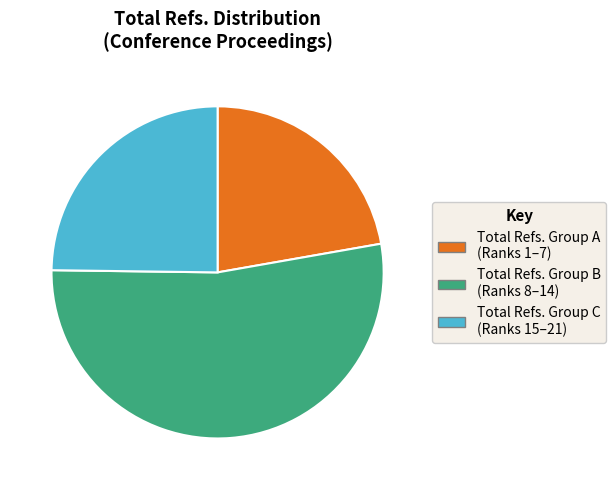

Is there a majority slice in this chart?

Yes